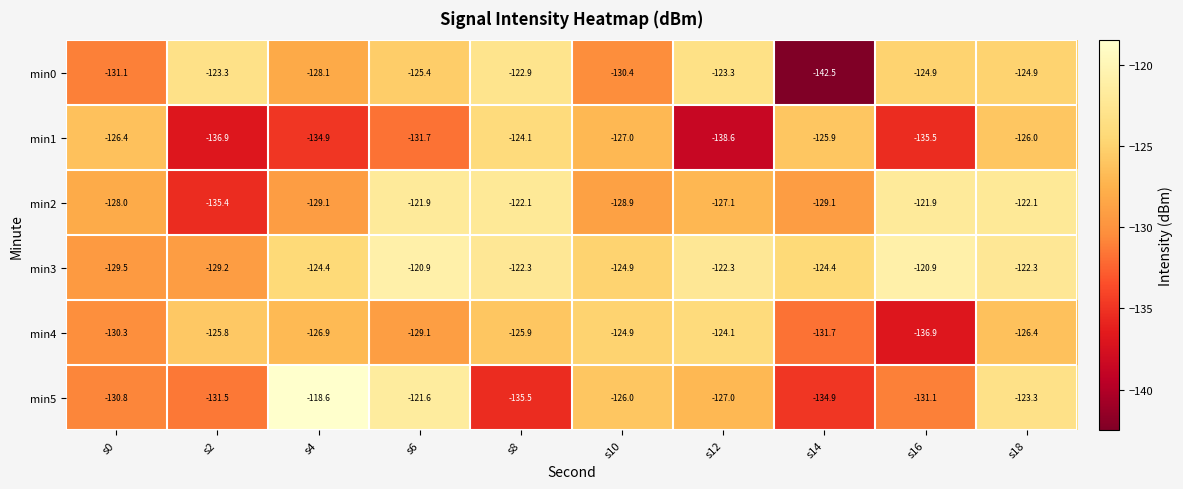

Where is min1 nearest to the value -131?

s6